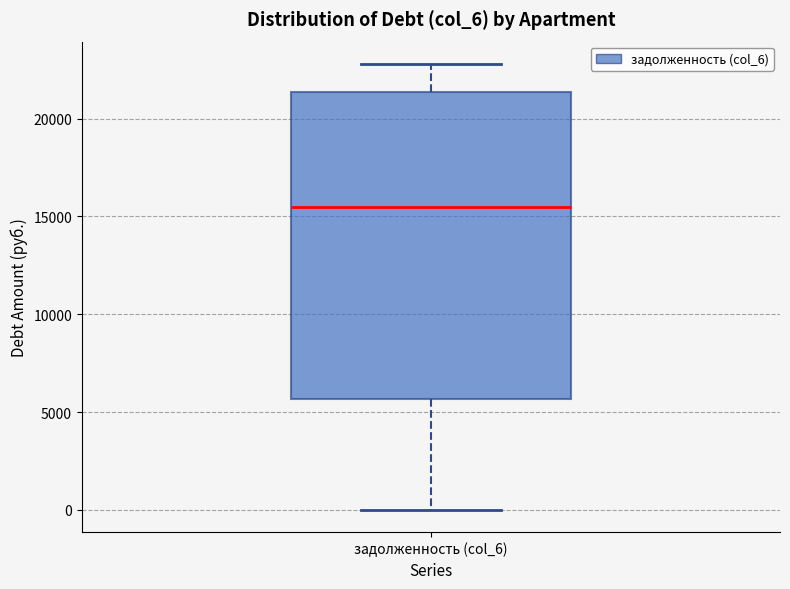

Read this box plot against the y-axis: the position of the median line, the range covered by the box, and the ends of both whiskers. The values are not printed on the chart, so give them approximately, as read against the axis.

median 15500, box 5500 to 21500, whiskers 0 to 23000